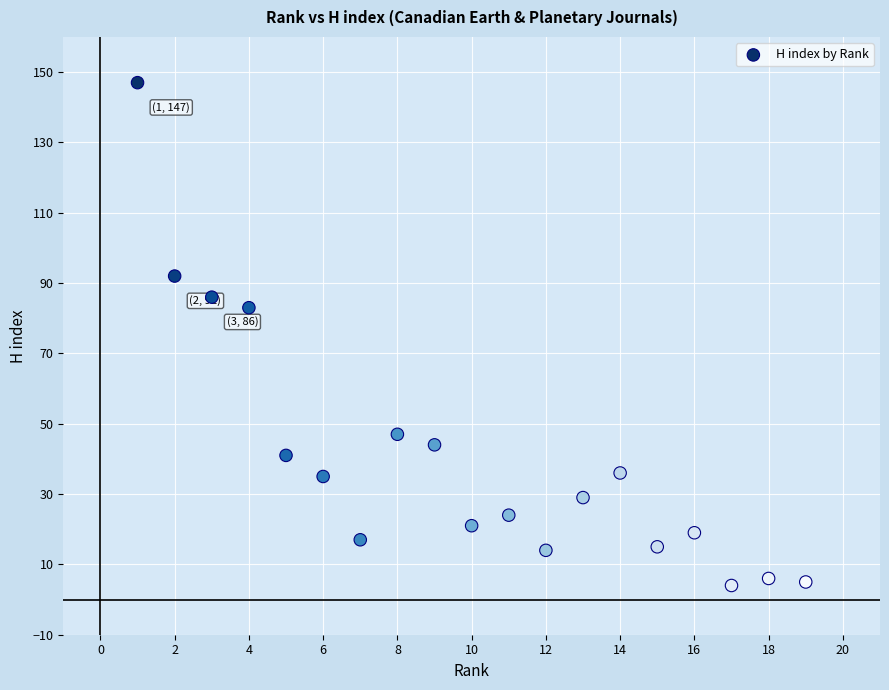

What Y value in the scatter plot is closest to 75?

83